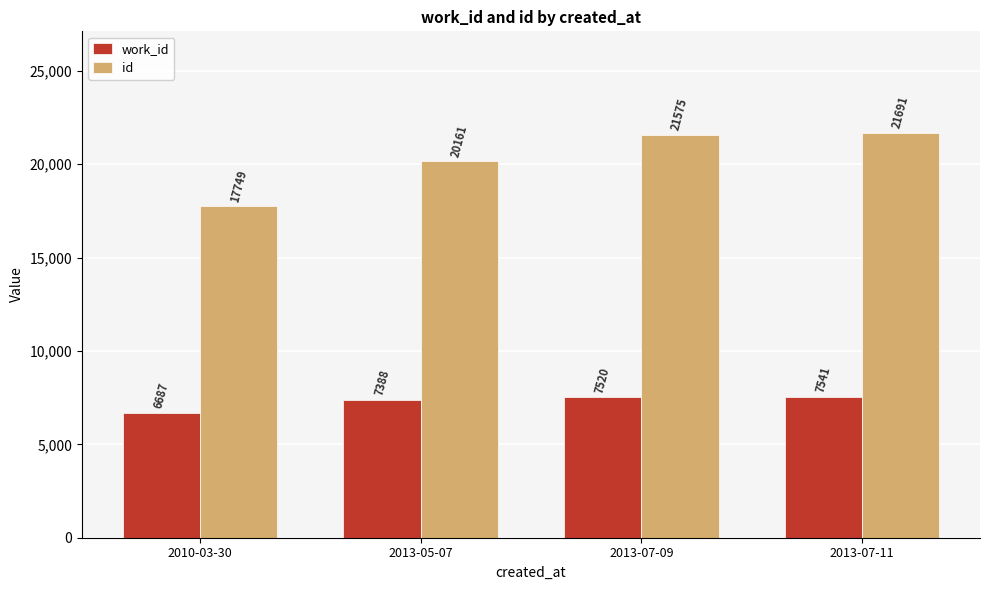

Reading left to right, transcribe all the data shown in this chart.

work_id: 2010-03-30=6687	2013-05-07=7388	2013-07-09=7520	2013-07-11=7541
id: 2010-03-30=17749	2013-05-07=20161	2013-07-09=21575	2013-07-11=21691